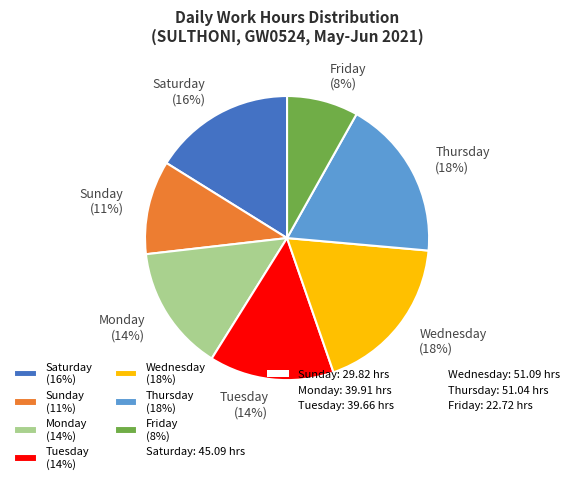

What is the smallest slice in the pie chart?

Friday (8%)